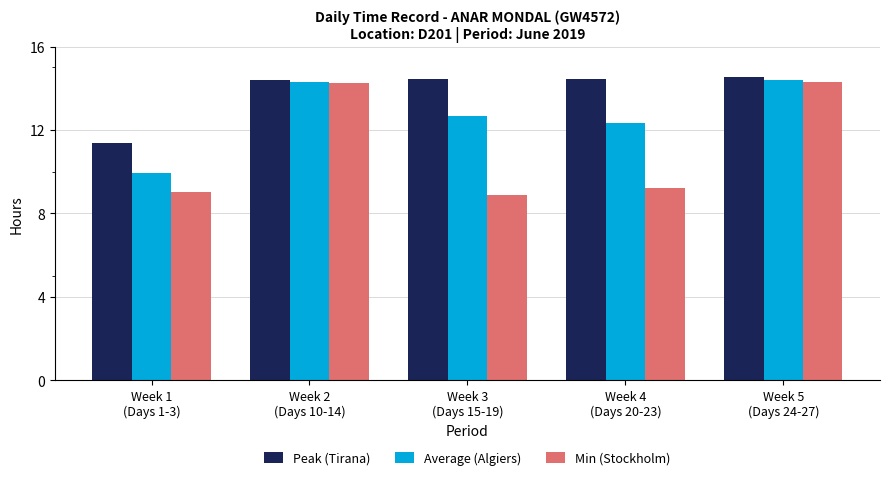

What are all the series names shown in the legend?

Peak (Tirana), Average (Algiers), Min (Stockholm)